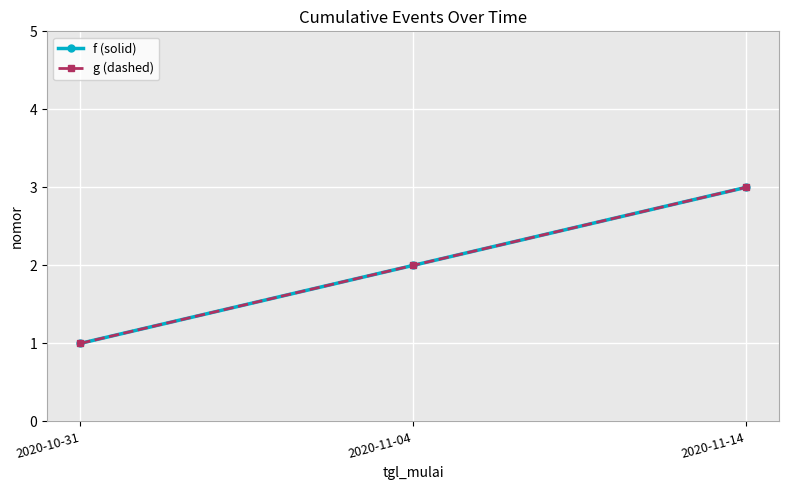

Rank the series by their maximum value, from lowest to highest.

f (solid), g (dashed)